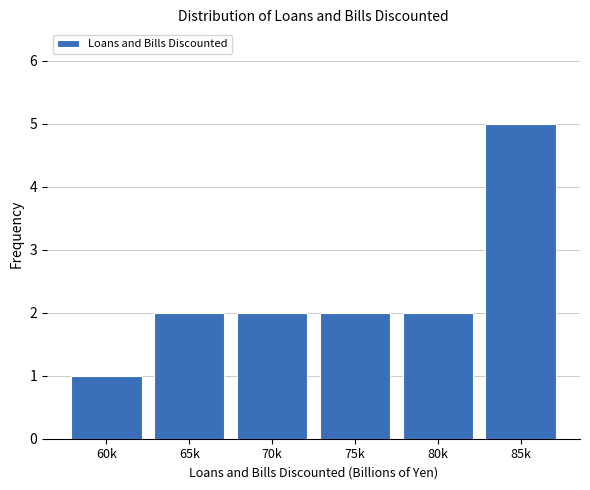

Reading right to left, list all the values displayed in this chart.

85k=5	80k=2	75k=2	70k=2	65k=2	60k=1